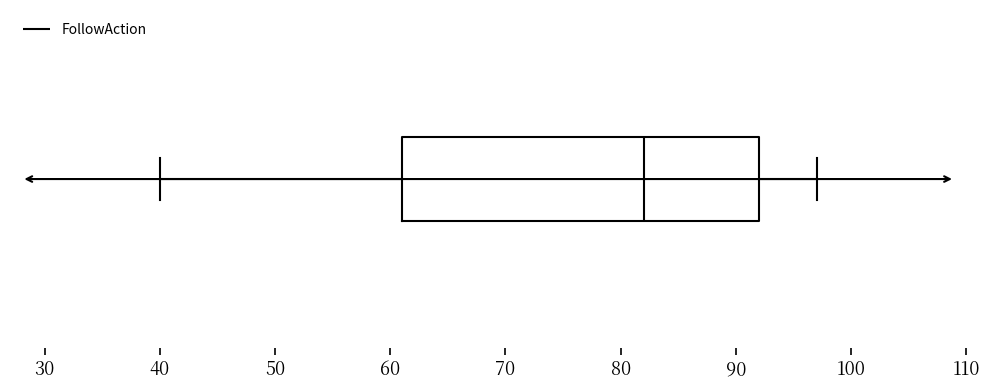

Where is the right edge of the box on the x-axis? The values are not printed on the chart, so give them approximately, as read against the axis.

92